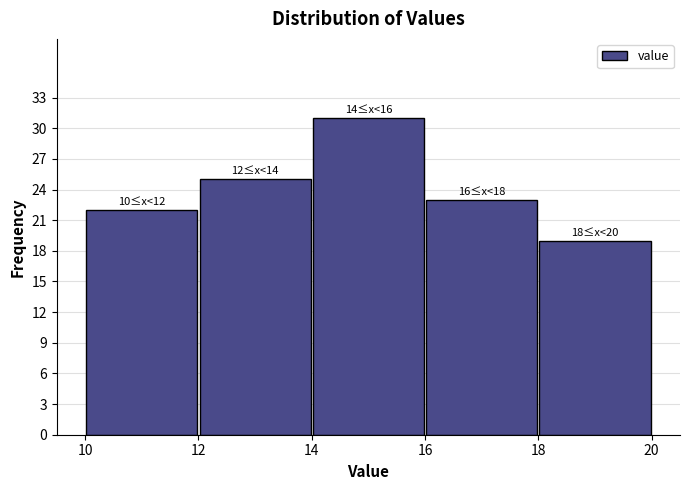

Which range on the x-axis has the tallest bar?

14 to 16